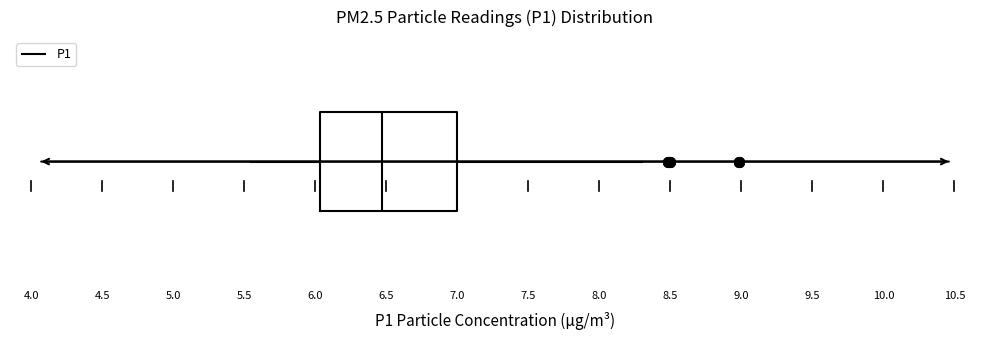

Where does the left whisker of the box end on the x-axis? The values are not printed on the chart, so give them approximately, as read against the axis.

5.55